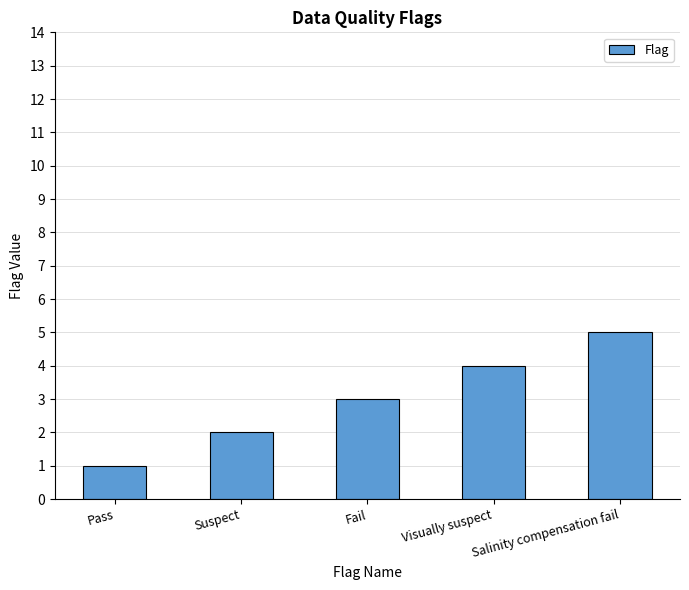

Between Fail and Salinity compensation fail, which is larger?

Salinity compensation fail